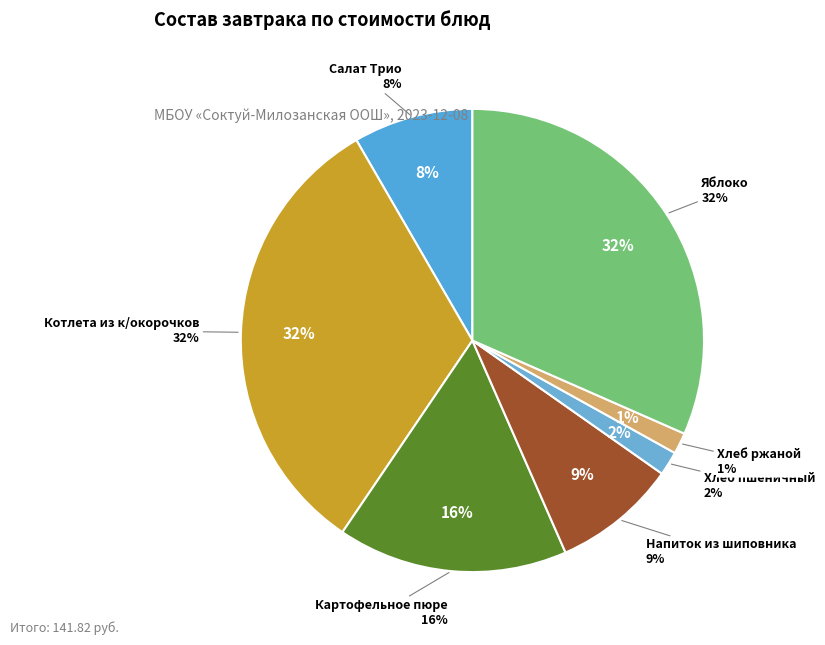

How many slices are in this pie chart?

7